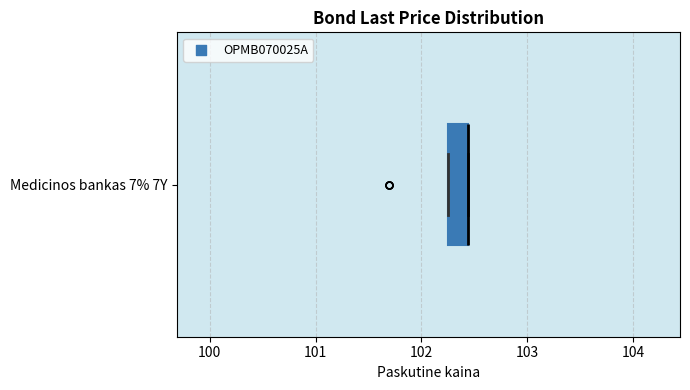

Read this box plot against the x-axis: the position of the median line, the range covered by the box, and the ends of both whiskers. The values are not printed on the chart, so give them approximately, as read against the axis.

median 102.4 (drawn on the box's right edge), box 102.3 to 102.4, whiskers 102.3 to 102.4